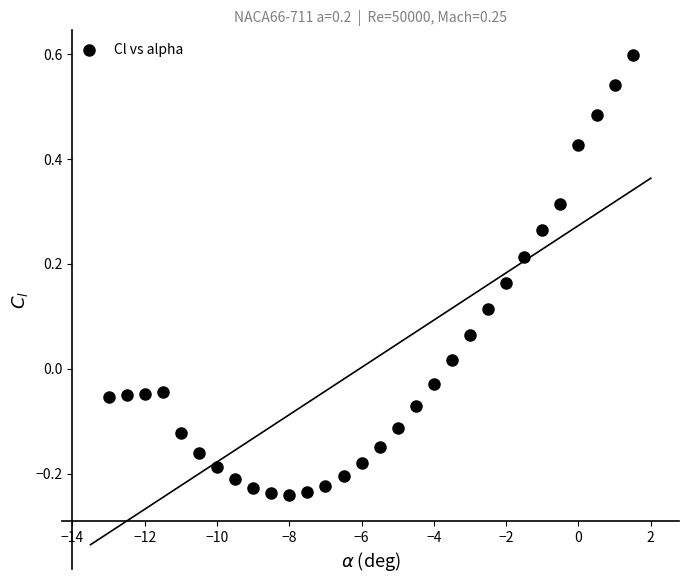

What is the range of Y values (max minus min)?

0.8